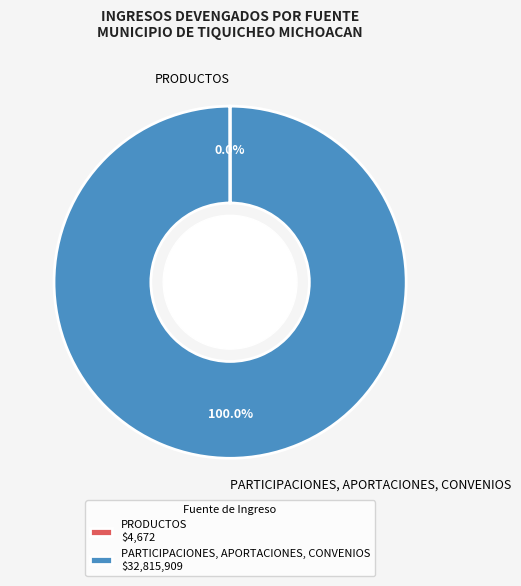

Is PARTICIPACIONES, APORTACIONES, CONVENIOS the majority of the pie?

Yes